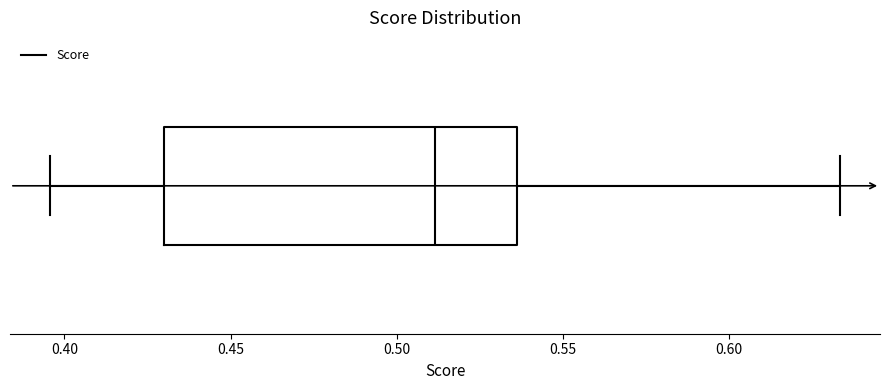

Transcribe this box plot: give where the median line is, the range the box spans, and where the two whiskers end, as read against the x-axis. The values are not printed on the chart, so give them approximately, as read against the axis.

median 0.510, box 0.430 to 0.535, whiskers 0.395 to 0.635